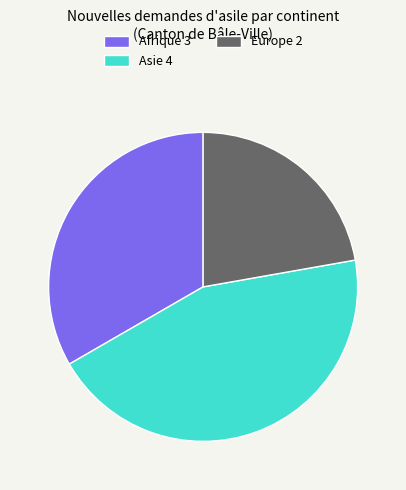

The Asie slice represents 38% of the pie. True or false?

False